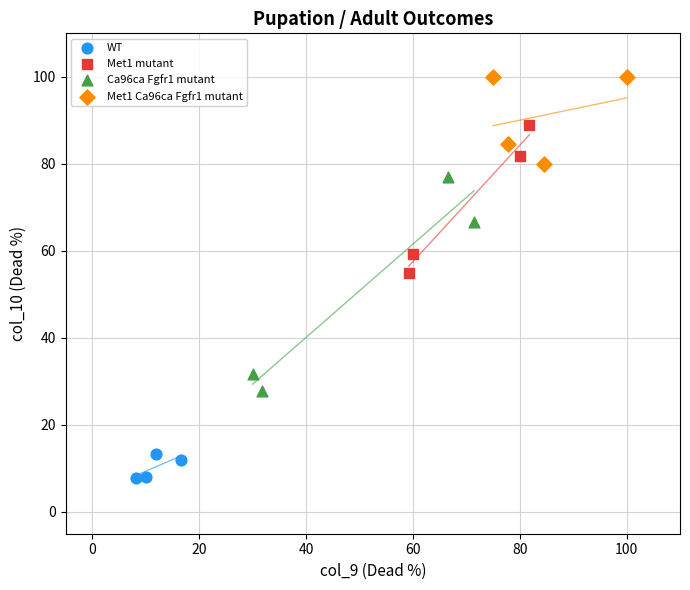

Which series has the widest spread of Y values?

Ca96ca Fgfr1 mutant